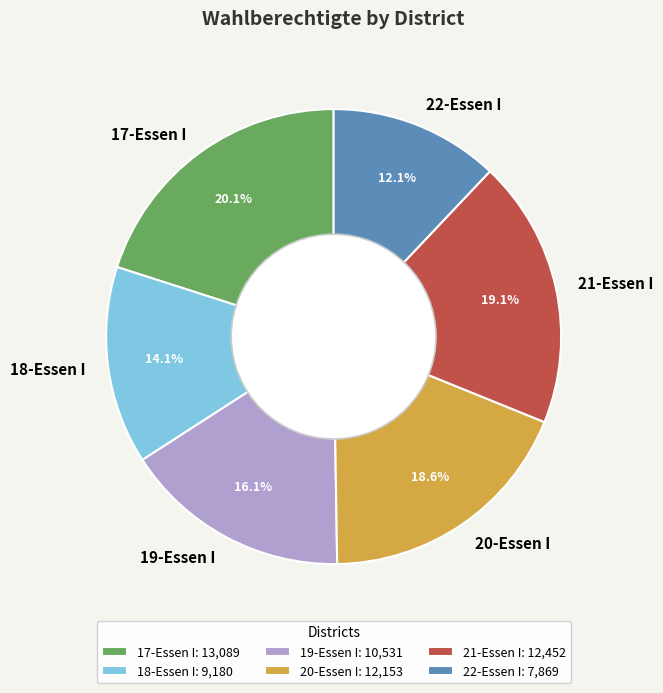

Approximately how many times larger is the value at 18-Essen I compared to 22-Essen I?

1.2